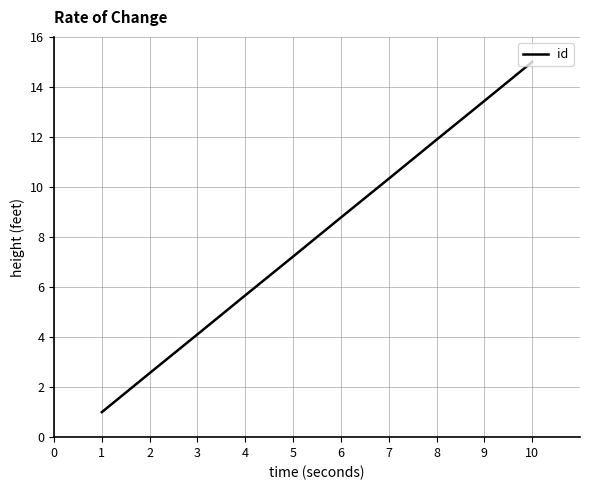

What is the difference between the maximum and minimum values?

14.0